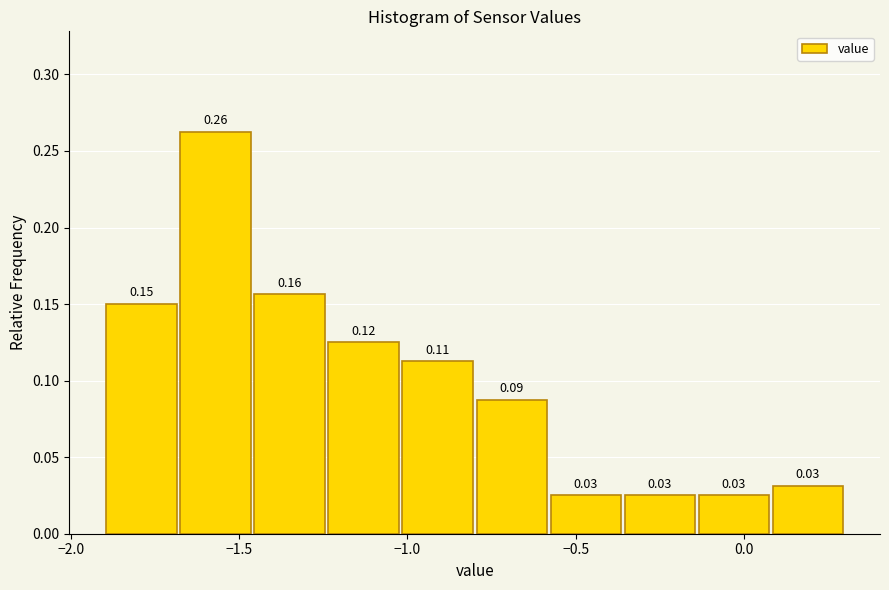

Which range on the x-axis has the tallest bar?

-1.68 to -1.46